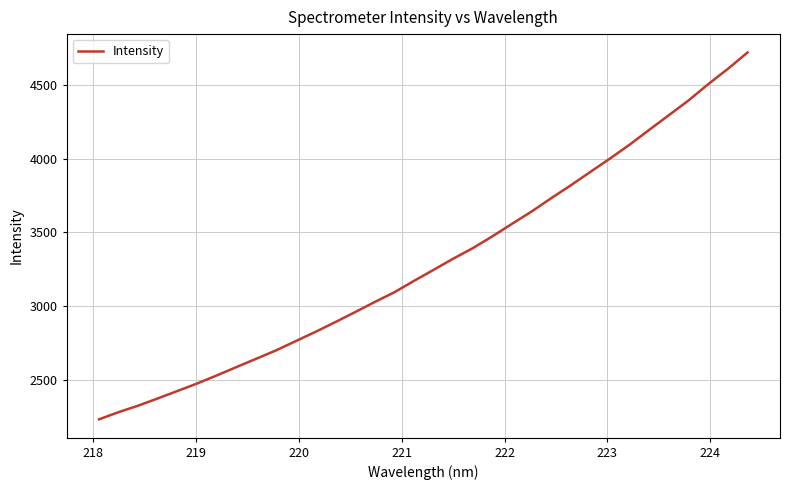

What is the greatest value displayed?

4722.9